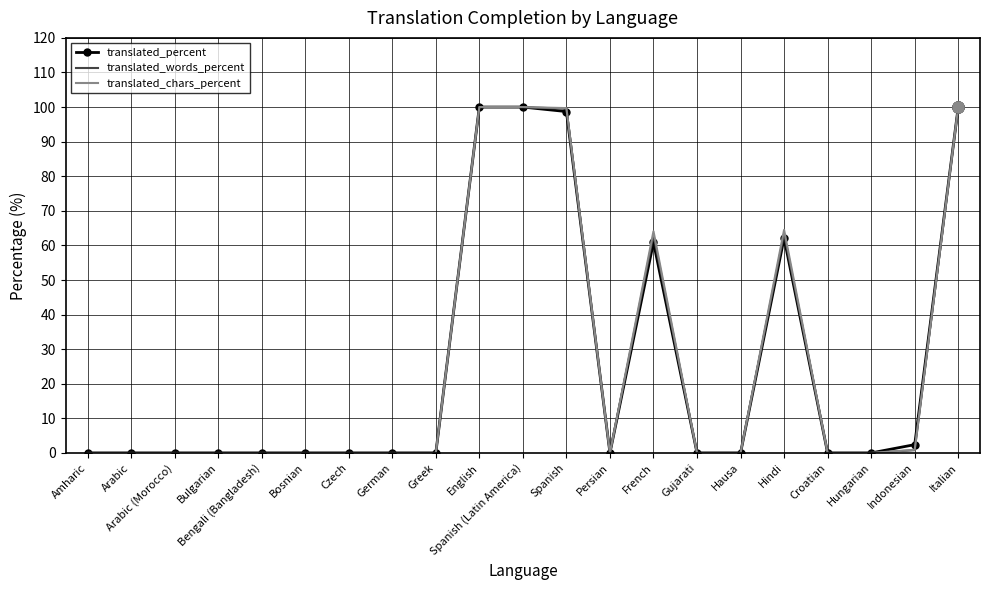

Is the value of translated_chars_percent at Persian greater than the value of translated_percent at English?

No